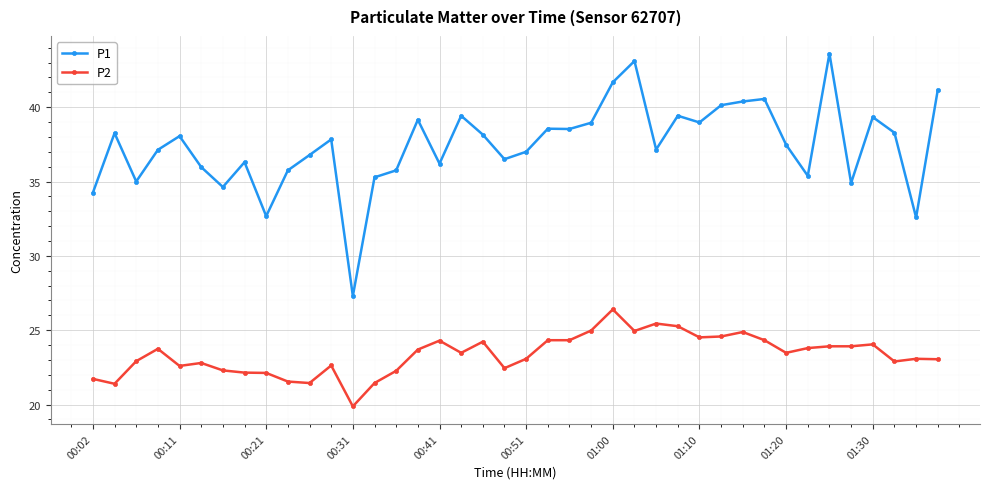

What is the sum of all P1 values?

1497.5